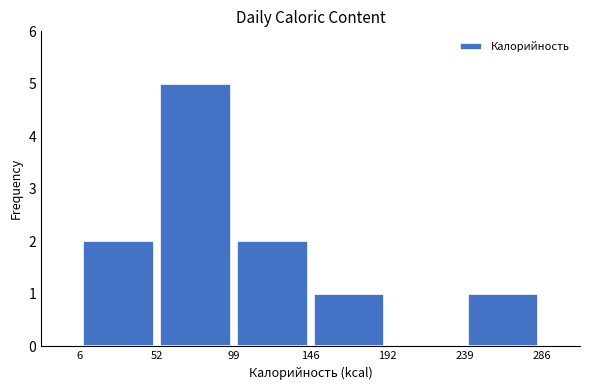

Reading left to right, transcribe this chart: for each bar, give the range it covers on the x-axis and its height. The values are not printed on the chart, so give them approximately, as read against the axis.

6 to 52: 2
52 to 99: 5
99 to 146: 2
146 to 192: 1
192 to 239: 0
239 to 286: 1